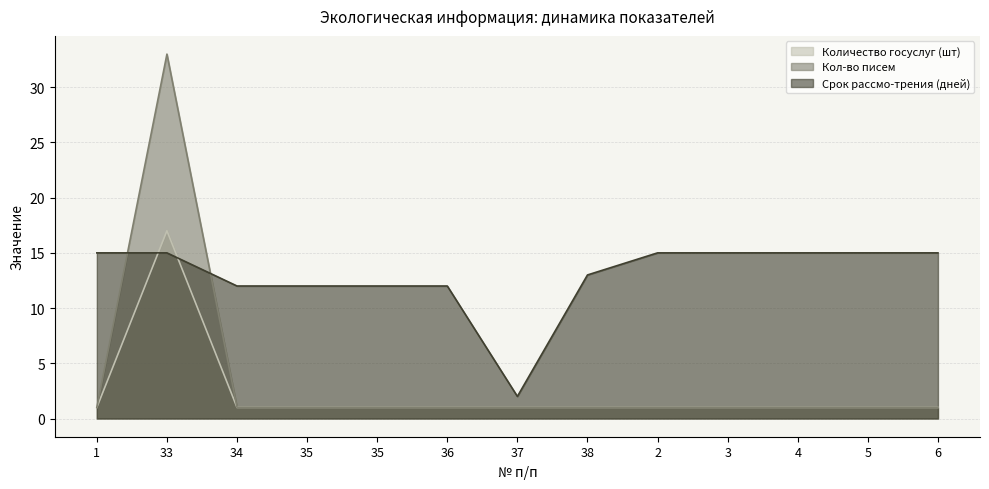

Rank the series by their maximum value, from highest to lowest.

Кол-во писем, Количество госуслуг (шт), Срок рассмо-трения (дней)